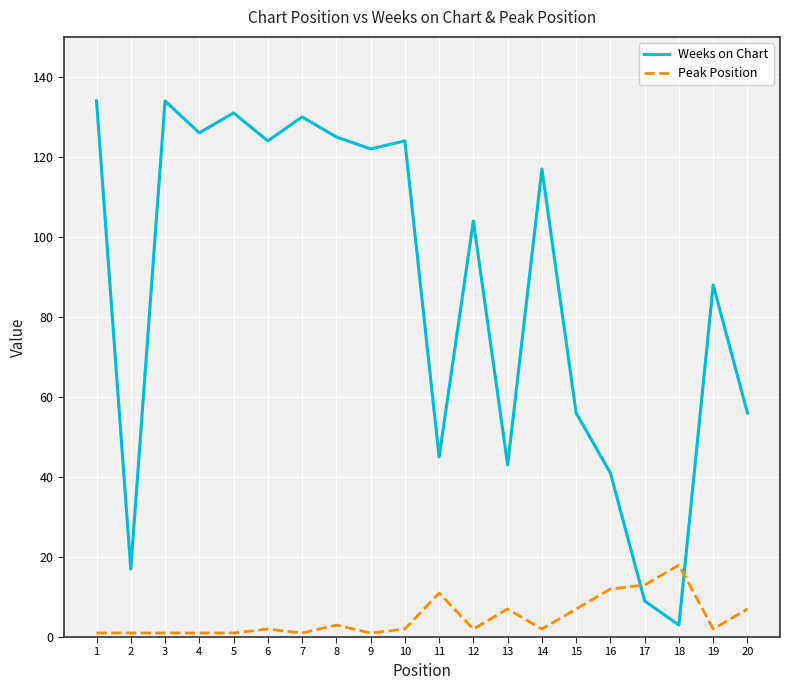

Reading left to right, transcribe all the data shown in this chart.

Weeks on Chart: 1=134	2=17	3=134	4=126	5=131	6=124	7=130	8=125	9=122	10=124	11=45	12=104	13=43	14=117	15=56	16=41	17=9	18=3	19=88	20=56
Peak Position: 1=1	2=1	3=1	4=1	5=1	6=2	7=1	8=3	9=1	10=2	11=11	12=2	13=7	14=2	15=7	16=12	17=13	18=18	19=2	20=7